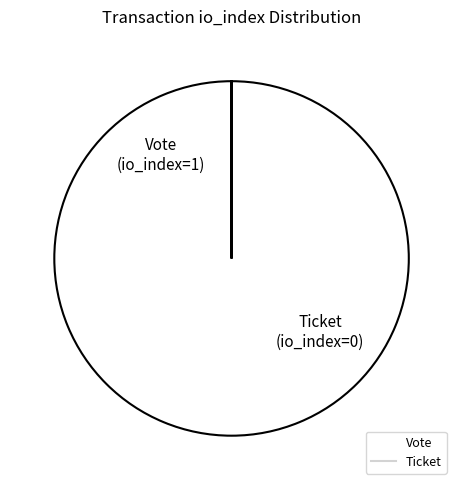

What is the largest slice in the pie chart?

Vote